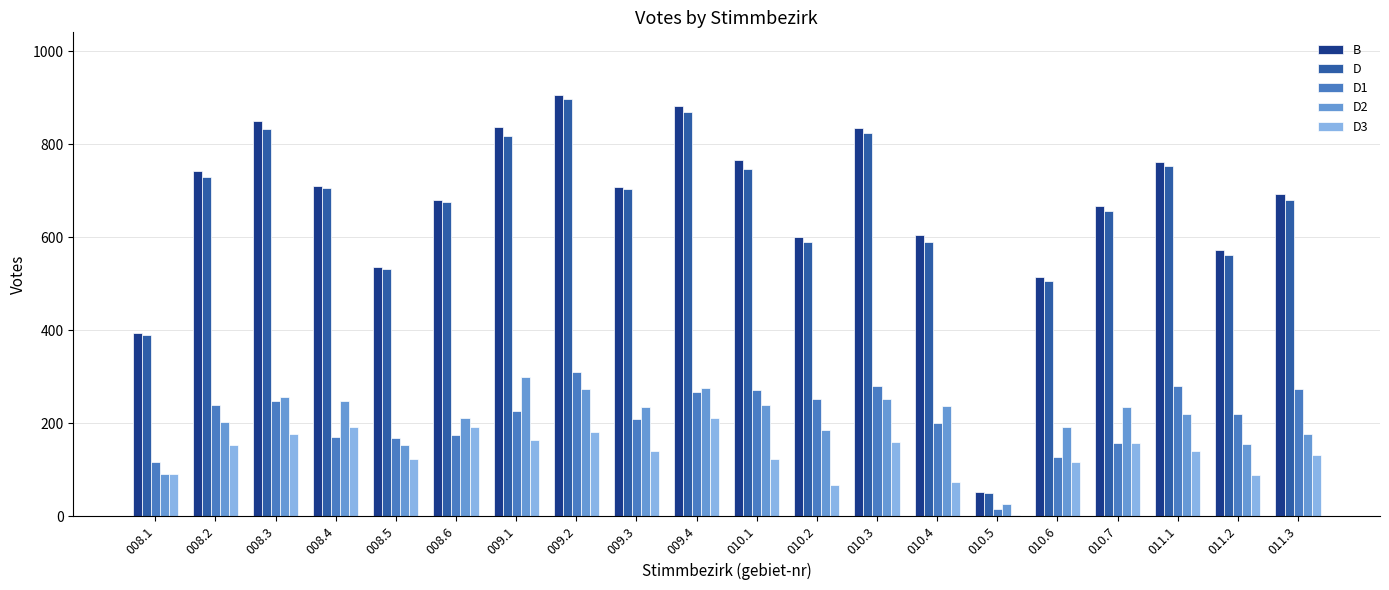

What is the total value across all series at 010.4?

1703